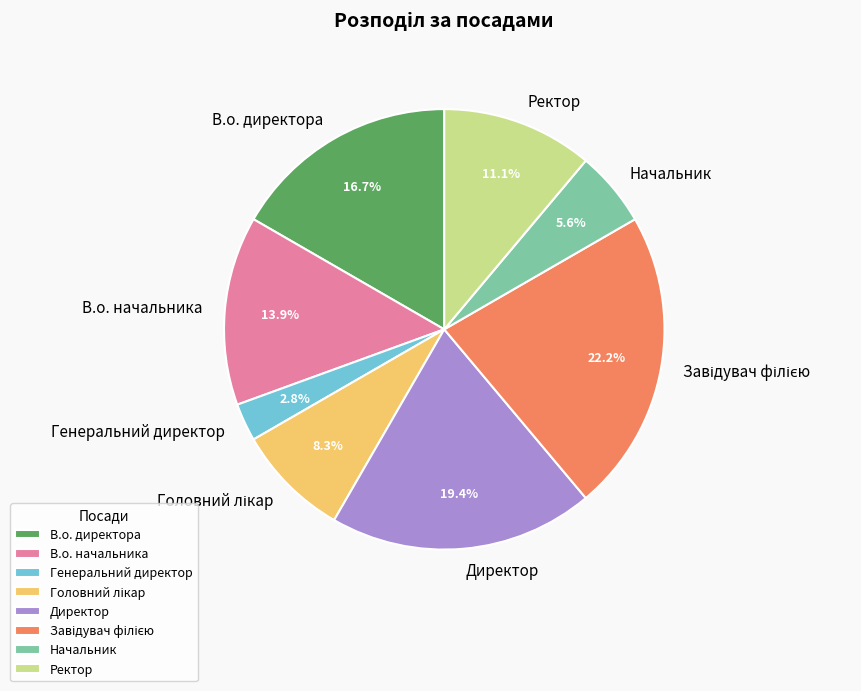

Which slice is the smallest?

Генеральний директор